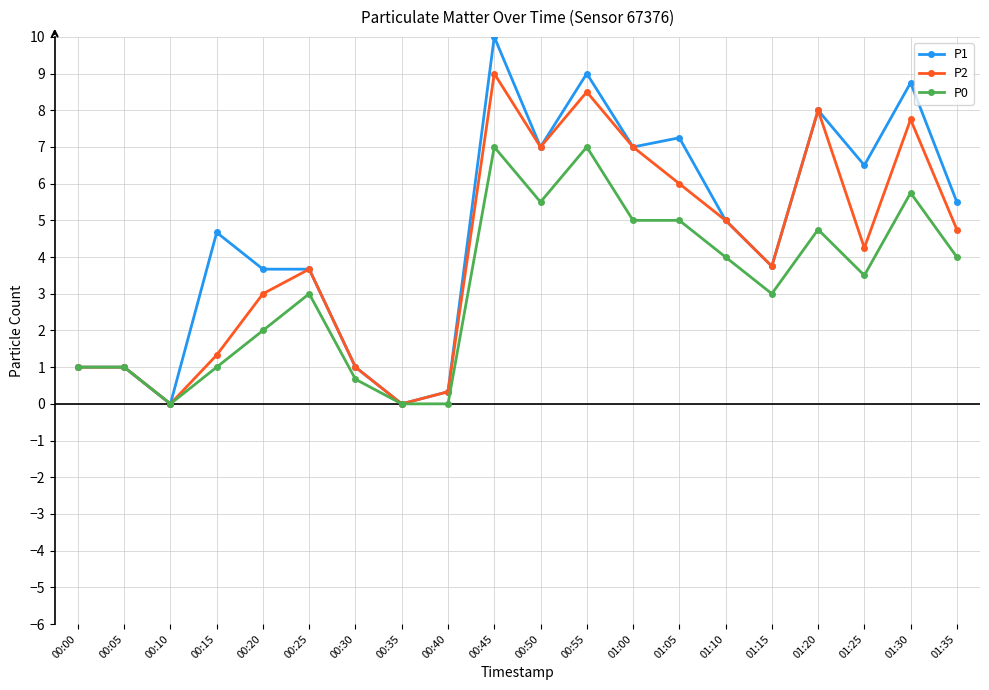

Does the chart have visible grid lines?

Yes